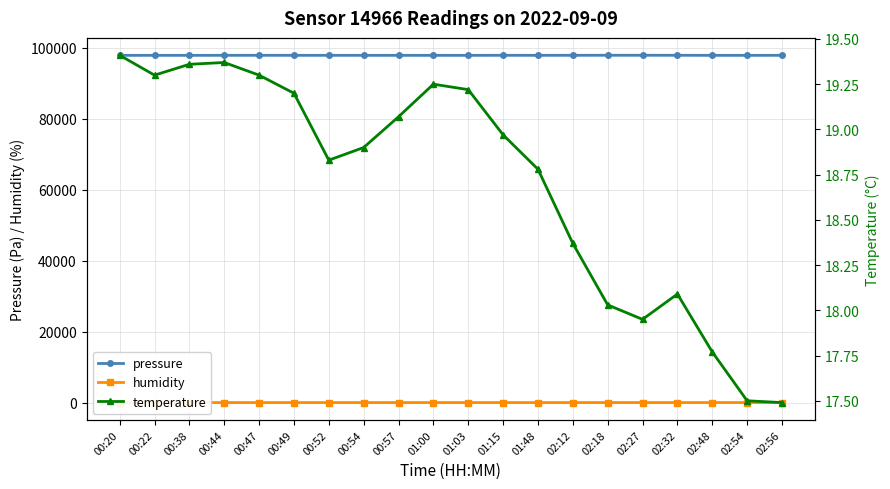

The temperature series shows 19.4 at 00:20. True or false?

True